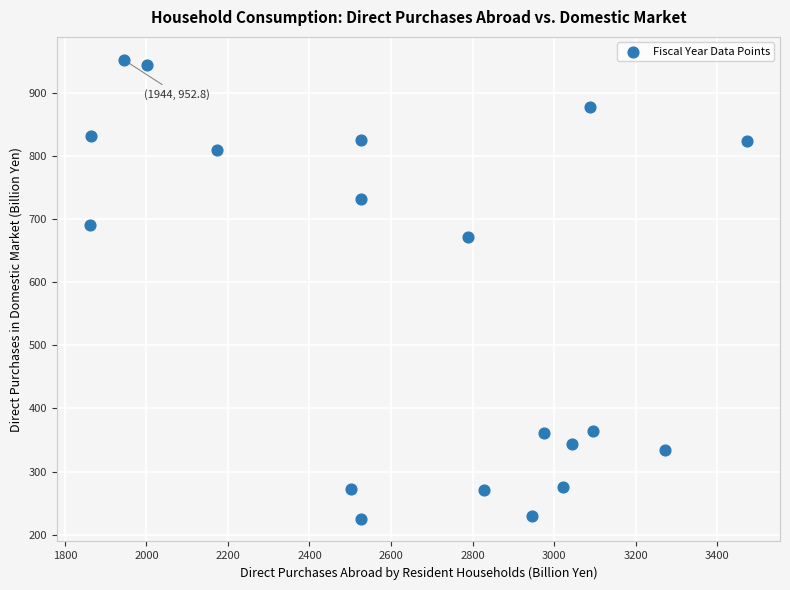

What Y value in the scatter plot is closest to 589?

671.7